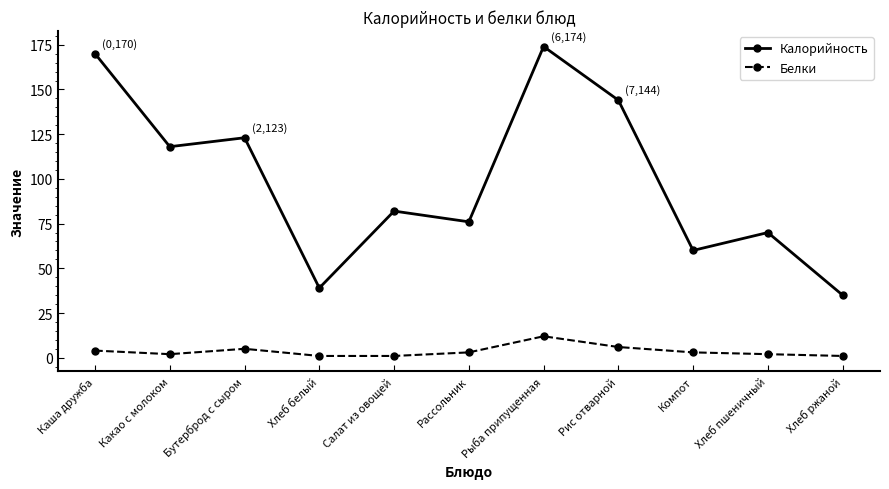

Reading right to left, what are all the values shown in this chart?

Калорийность: Хлеб ржаной=35	Хлеб пшеничный=70	Компот=60	Рис отварной=144	Рыба припущенная=174	Рассольник=76	Салат из овощей=82	Хлеб белый=39	Бутерброд с сыром=123	Какао с молоком=118	Каша дружба=170
Белки: Хлеб ржаной=1	Хлеб пшеничный=2	Компот=3	Рис отварной=6	Рыба припущенная=12	Рассольник=3	Салат из овощей=1	Хлеб белый=1	Бутерброд с сыром=5	Какао с молоком=2	Каша дружба=4